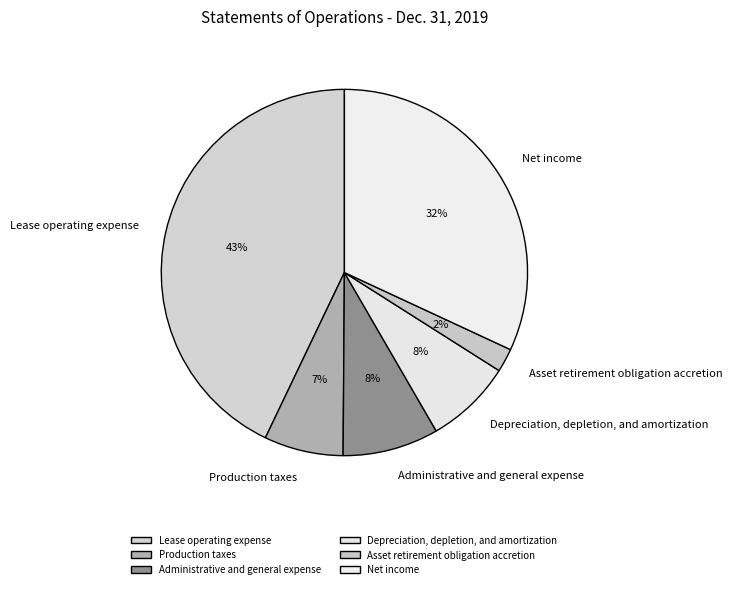

Which category has the biggest portion of the pie?

Lease operating expense